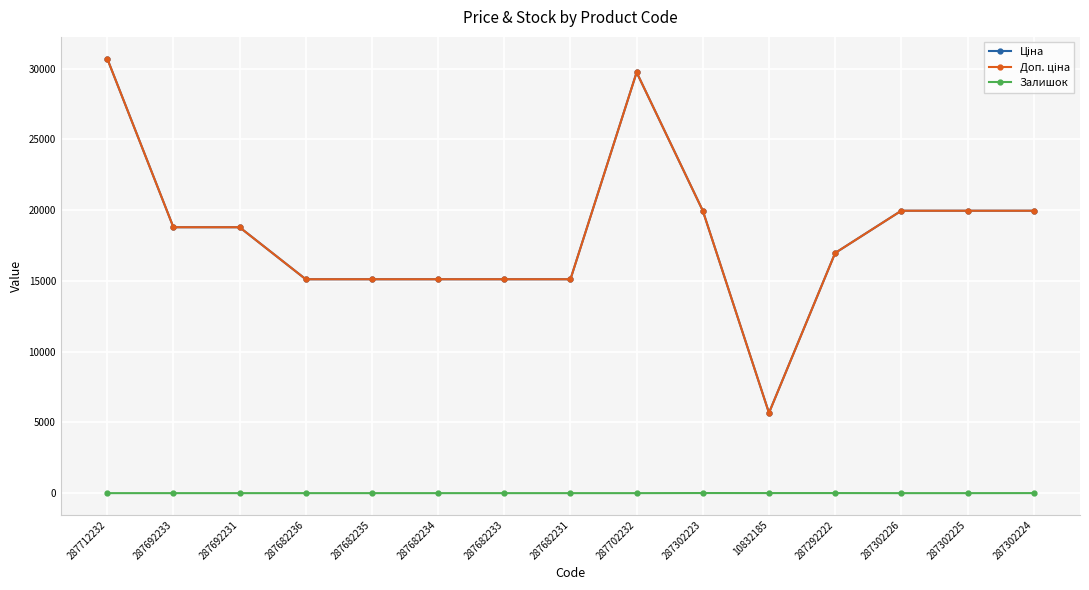

Is this an area chart (filled region under the line)?

No